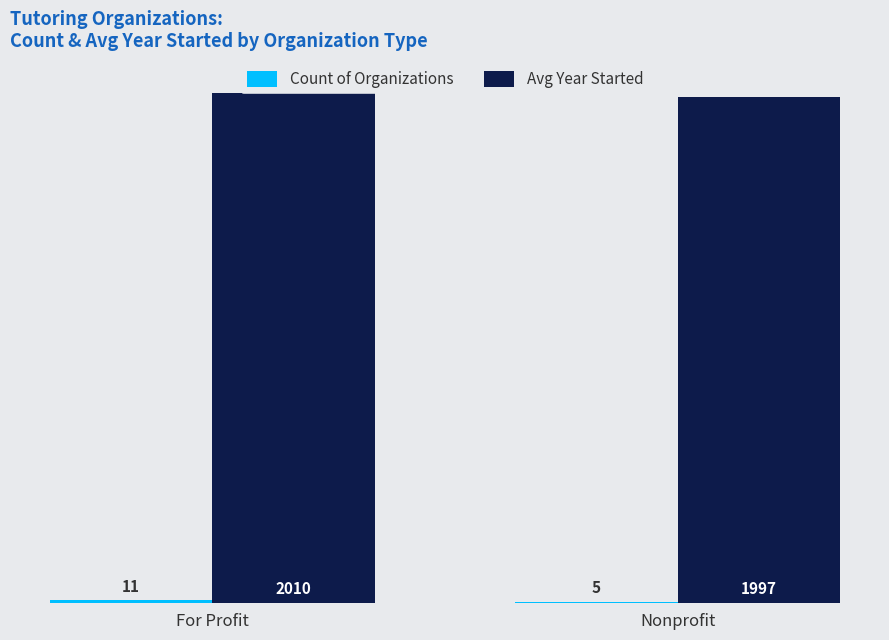

Which series changed the most between For Profit and Nonprofit?

Avg Year Started